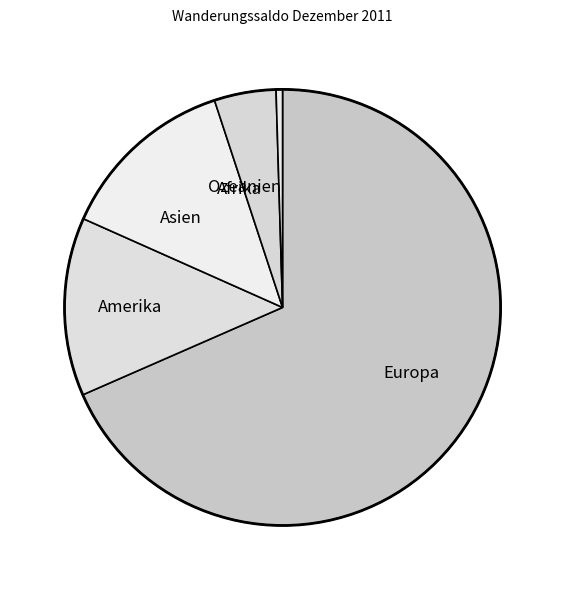

True or false: Amerika accounts for 23% of the total.

False